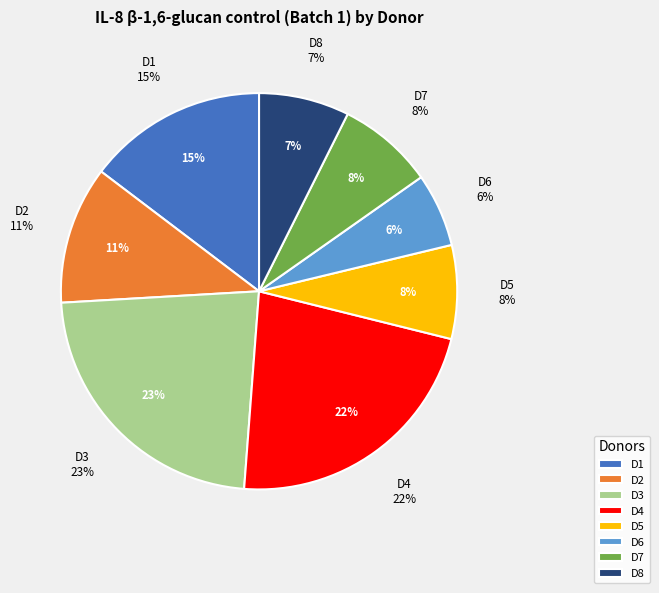

The D5 slice represents 1% of the pie. True or false?

False